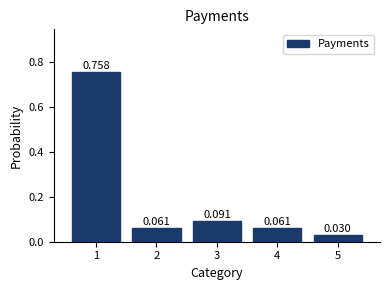

How many series are shown in this chart?

1